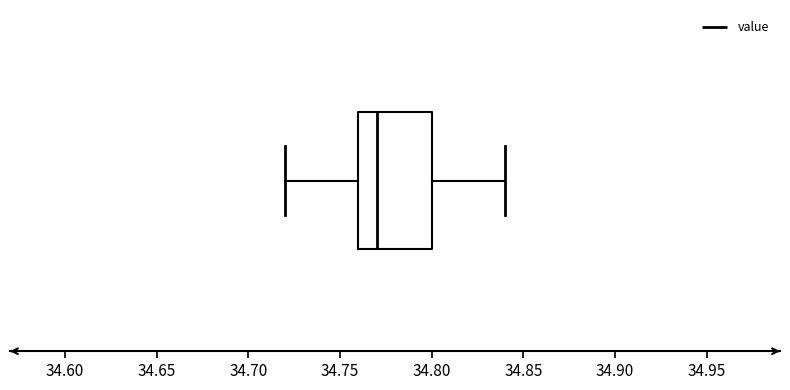

Where is the left edge of the box on the x-axis? The values are not printed on the chart, so give them approximately, as read against the axis.

34.76